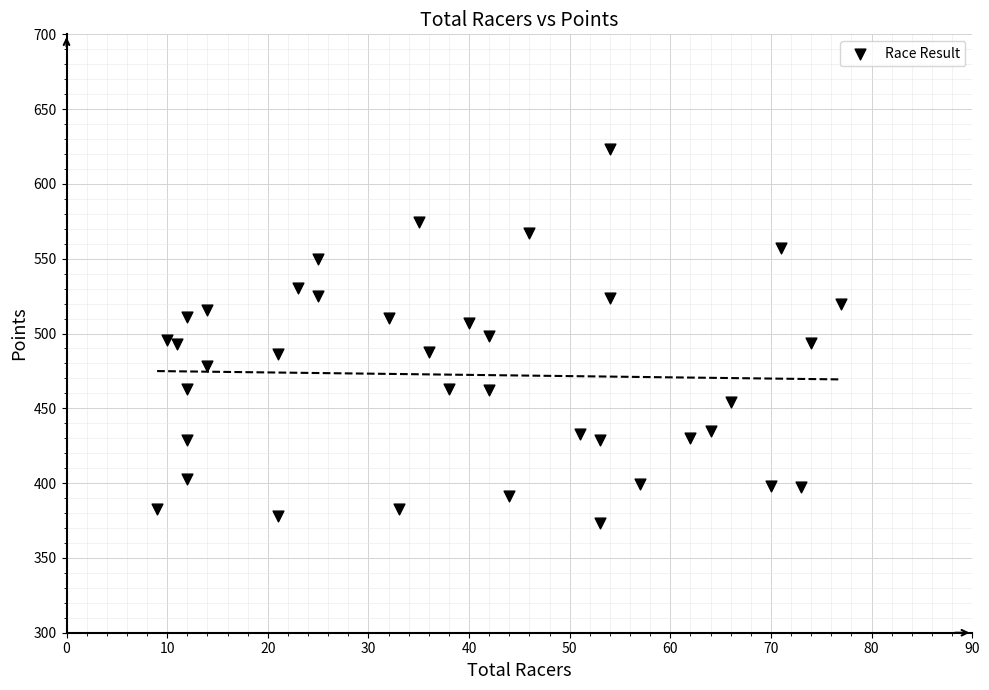

What is the range of X values (max minus min)?

68.0